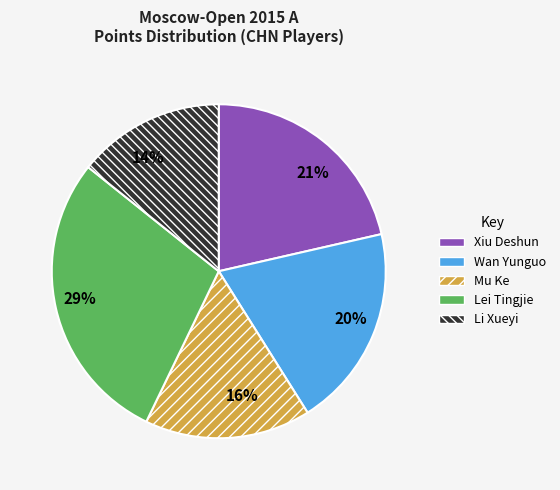

To the nearest percent, what portion does Lei Tingjie represent?

29%